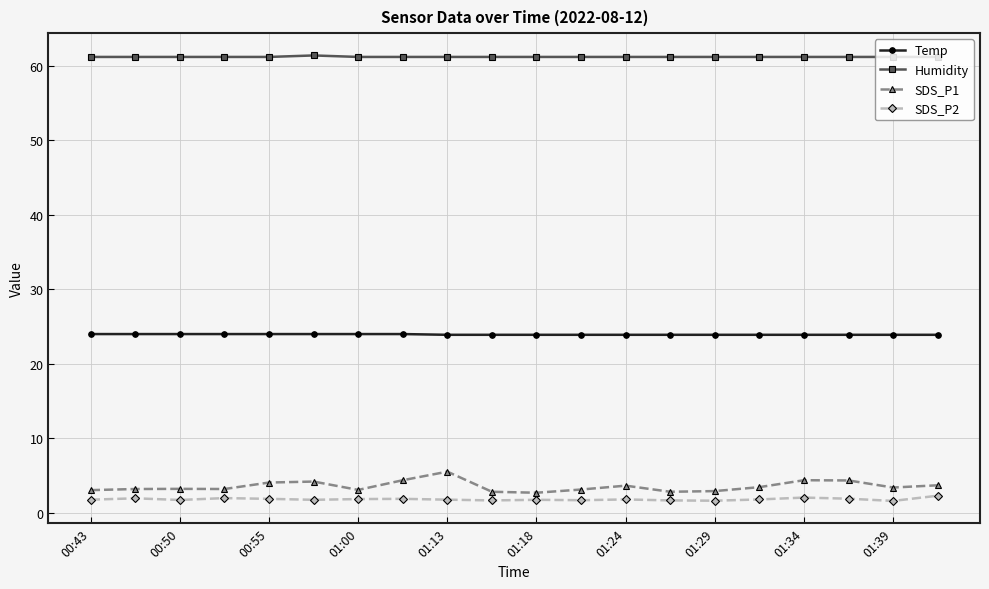

What is the maximum value shown in the chart?

61.4